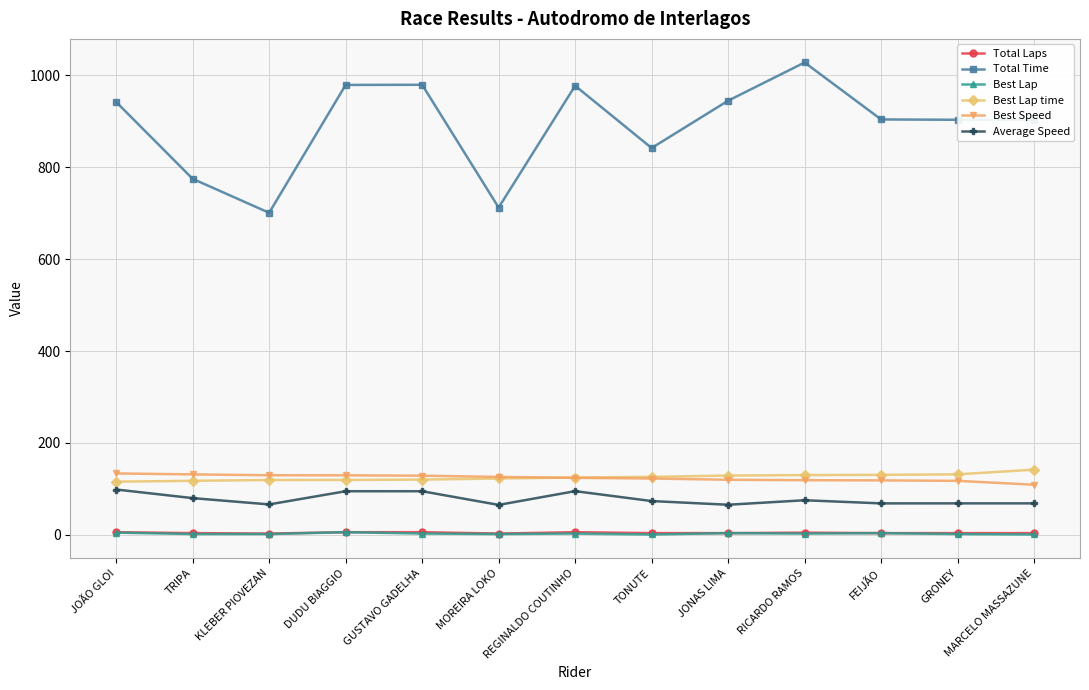

Which series has the widest spread of values?

Total Time